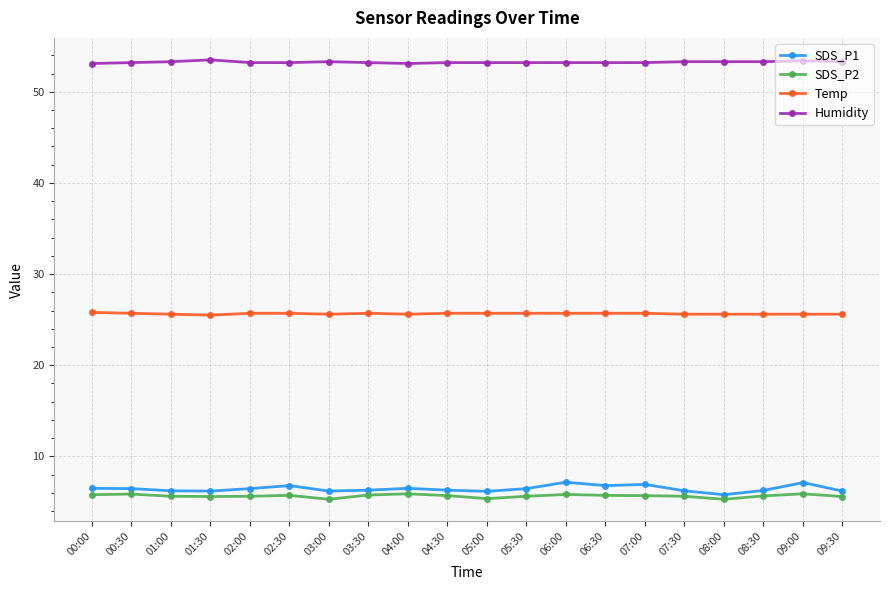

What is the average value of the Temp series?

25.7